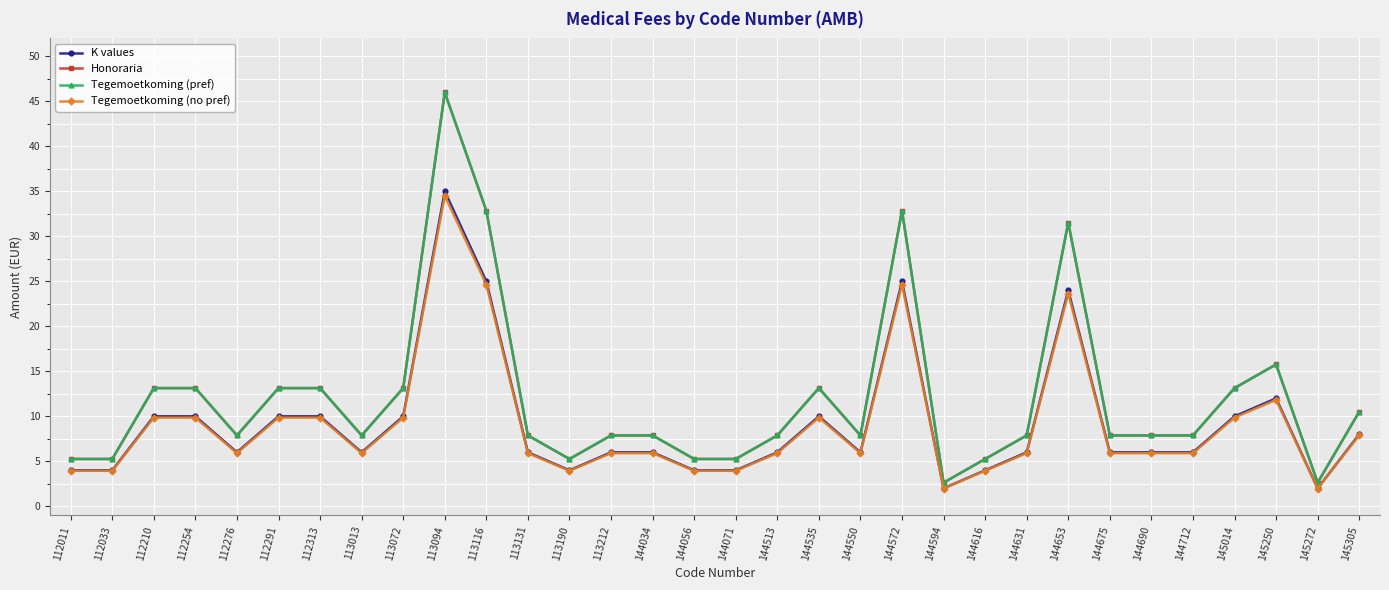

Is this an area chart (filled region under the line)?

No